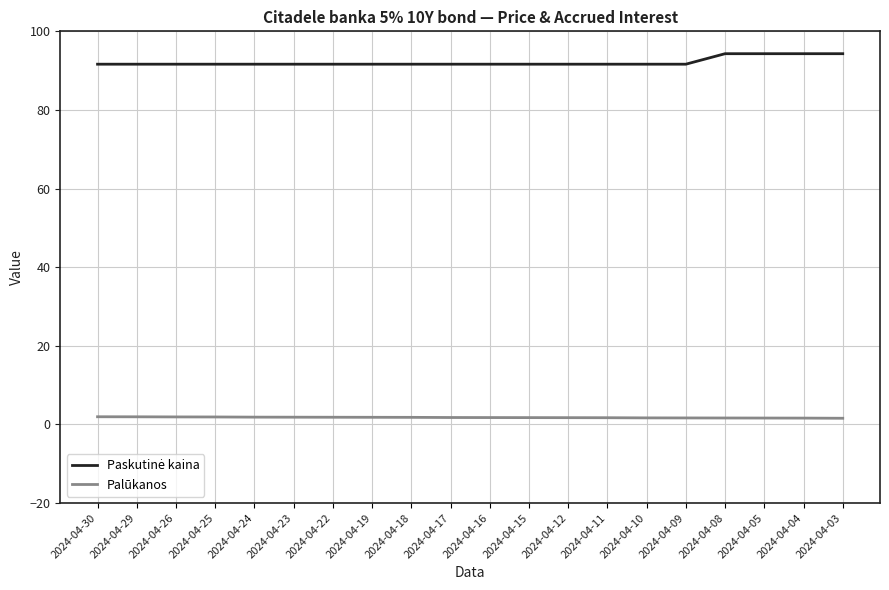

What is the maximum value shown in the chart?

94.3